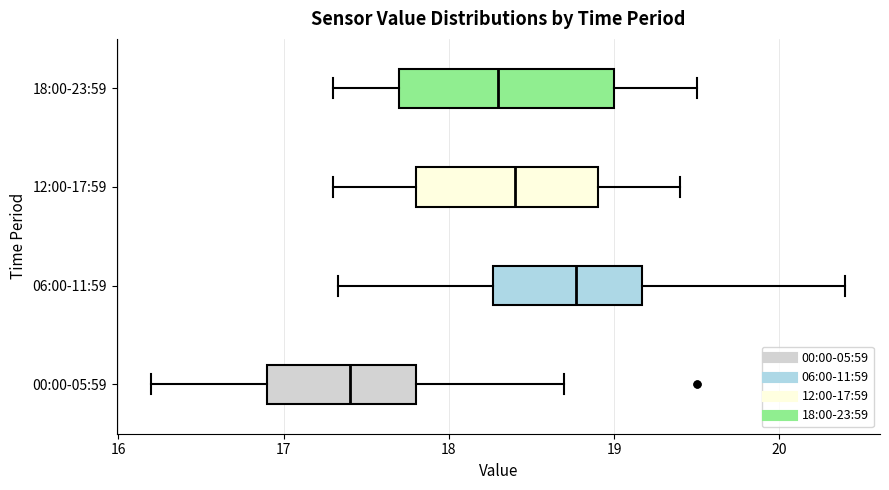

Reading bottom to top, transcribe this box plot: for each box, give where its median line is, the range the box spans, and where its two whiskers end, as read against the x-axis. The values are not printed on the chart, so give them approximately, as read against the axis.

00:00-05:59: median 17.4, box 16.9 to 17.8, whiskers 16.2 to 18.7
06:00-11:59: median 18.8, box 18.3 to 19.2, whiskers 17.3 to 20.4
12:00-17:59: median 18.4, box 17.8 to 18.9, whiskers 17.3 to 19.4
18:00-23:59: median 18.3, box 17.7 to 19.0, whiskers 17.3 to 19.5